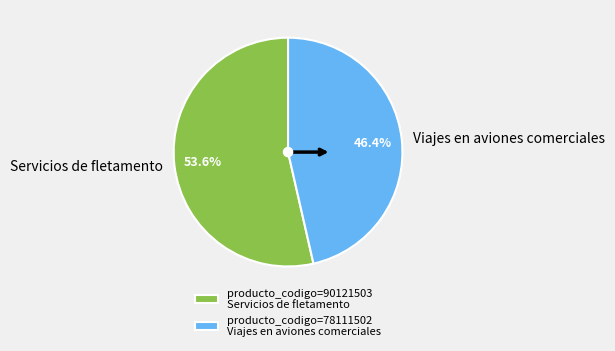

Does Viajes en aviones comerciales account for over 50% of the chart?

No